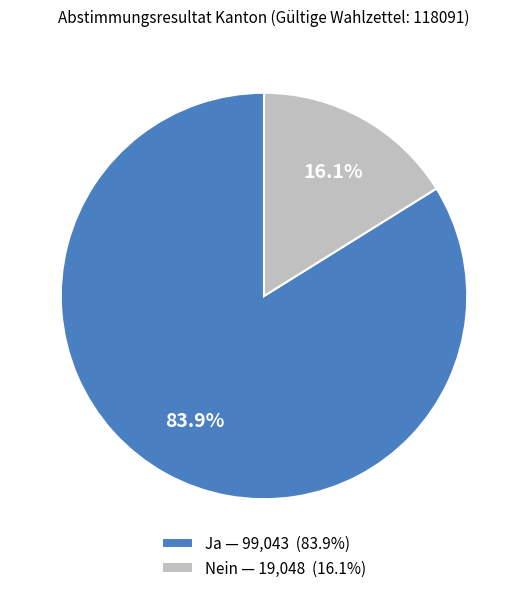

What percentage do Ja and Nein together represent?

100.0%